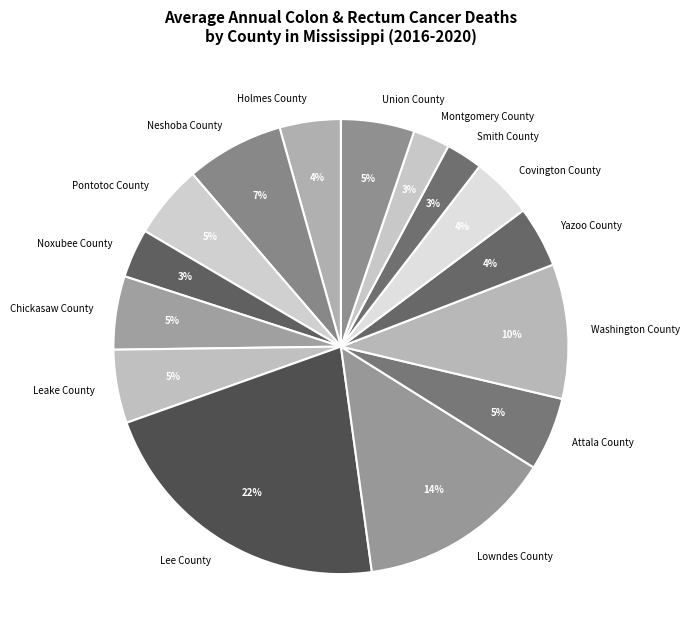

Is there any slice that represents more than half of the pie?

No